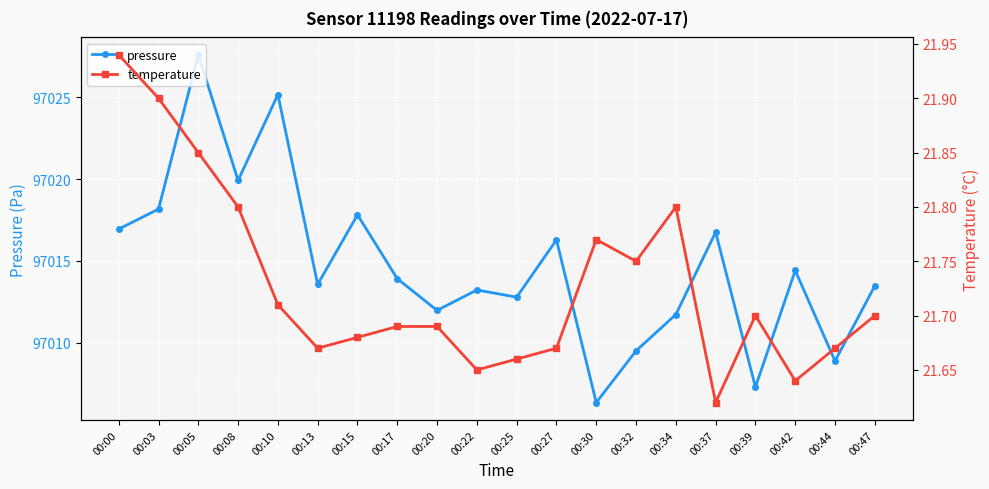

True or false: pressure has a value of 48129.3 at 00:25.

False